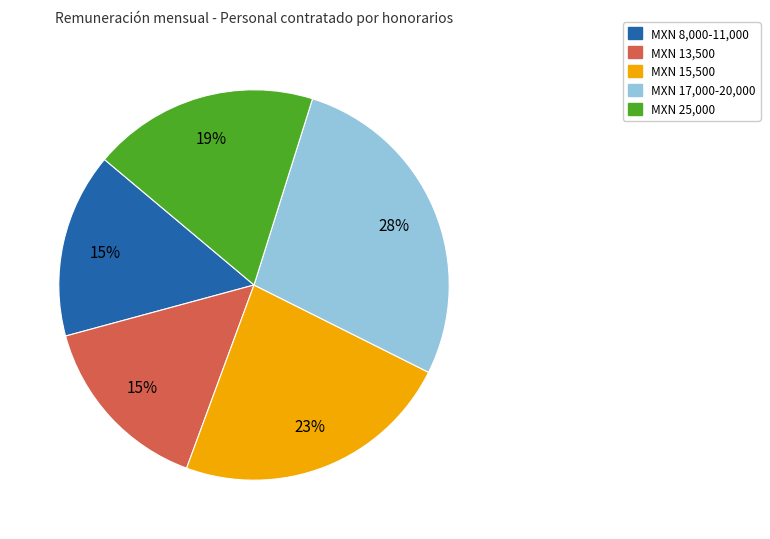

Which has a higher value, MXN 25,000 or MXN 13,500?

MXN 25,000